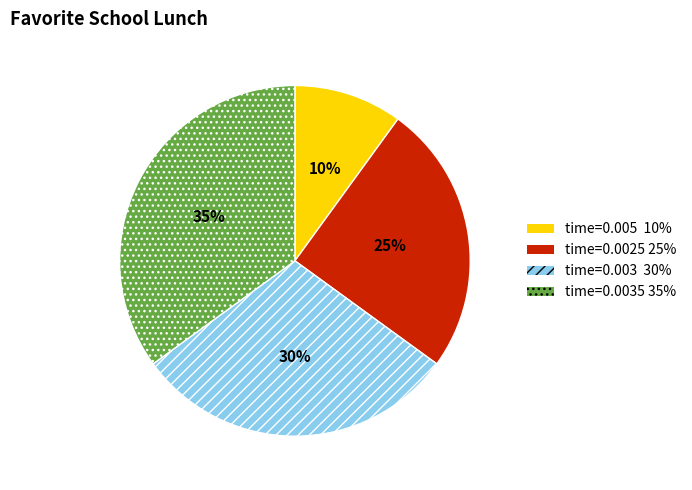

To the nearest percent, what is the average slice percentage?

25%